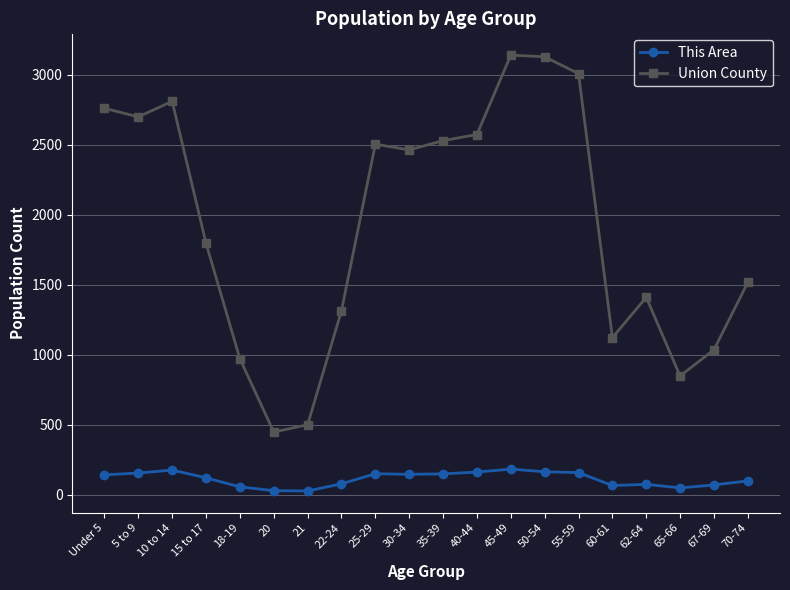

Count the number of data series in this chart.

2